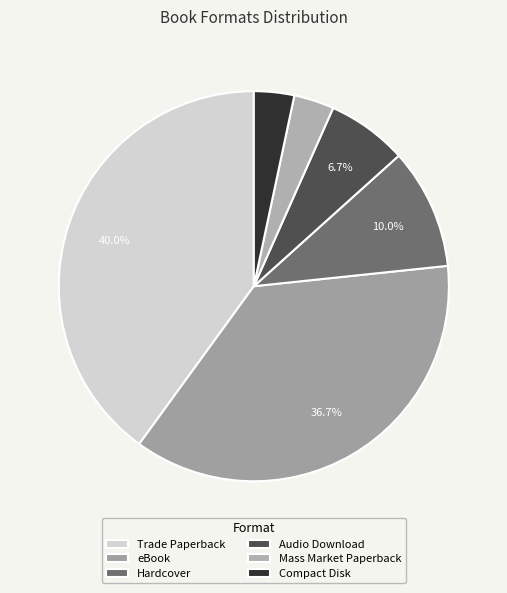

Count the number of slices in the pie.

6